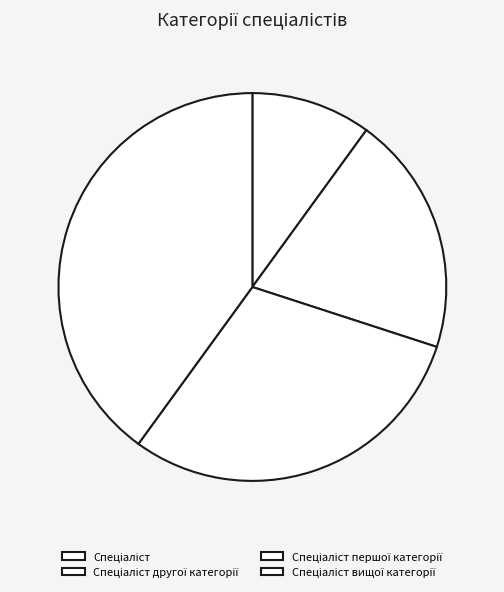

To the nearest percent, what is the combined percentage of Спеціаліст and Спеціаліст другої категорії?

30%